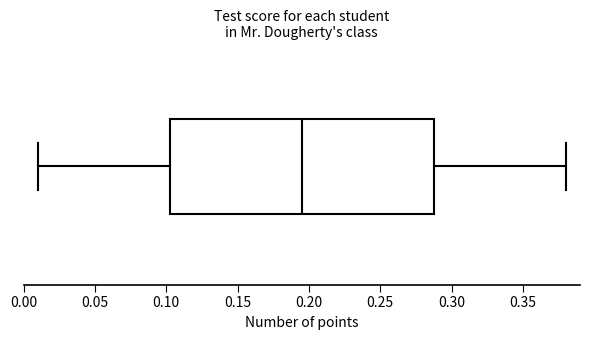

Where does the left whisker of the box end on the x-axis? The values are not printed on the chart, so give them approximately, as read against the axis.

0.010